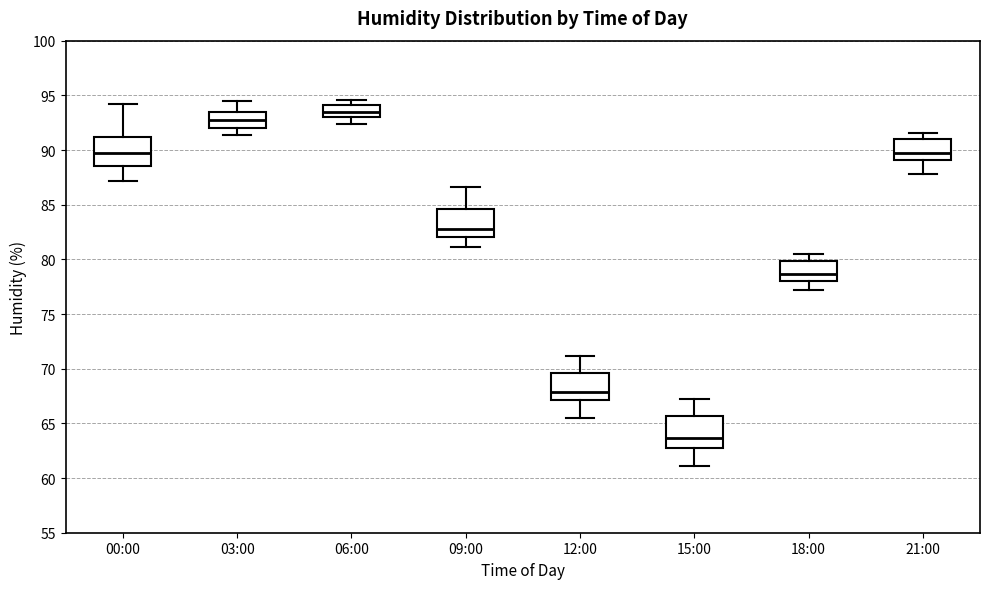

Reading left to right, transcribe this box plot: for each box, give where its median line is, the range the box spans, and where its two whiskers end, as read against the y-axis. The values are not printed on the chart, so give them approximately, as read against the axis.

00:00: median 89.5, box 88.5 to 91.0, whiskers 87.0 to 94.0
03:00: median 92.5, box 92.0 to 93.5, whiskers 91.5 to 94.5
06:00: median 93.5, box 93.0 to 94.0, whiskers 92.5 to 94.5
09:00: median 83.0, box 82.0 to 84.5, whiskers 81.0 to 86.5
12:00: median 68.0, box 67.0 to 69.5, whiskers 65.5 to 71.0
15:00: median 63.5, box 63.0 to 65.5, whiskers 61.0 to 67.0
18:00: median 78.5, box 78.0 to 80.0, whiskers 77.0 to 80.5
21:00: median 89.5, box 89.0 to 91.0, whiskers 88.0 to 91.5